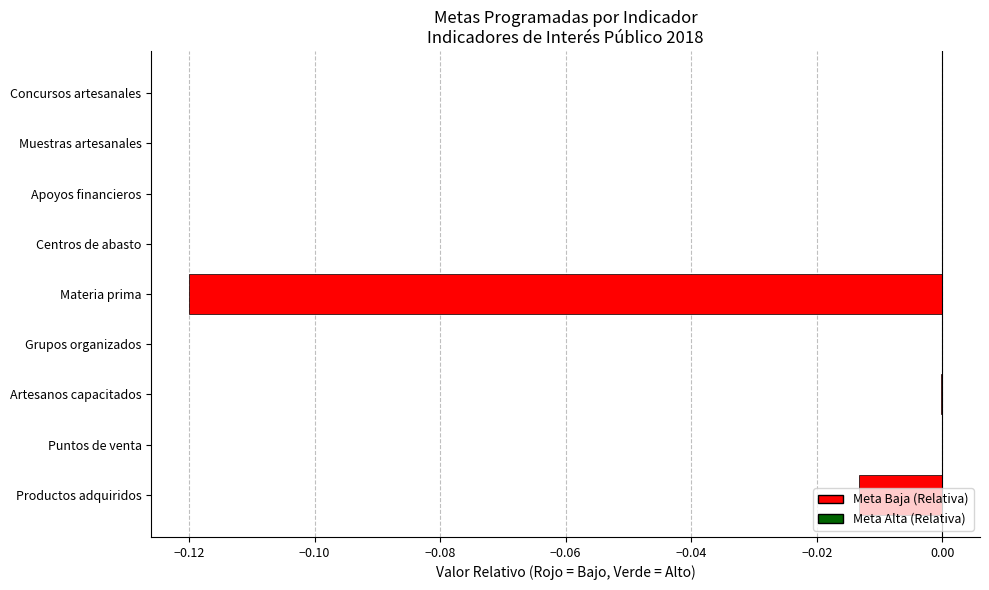

How many series are shown in this chart?

1